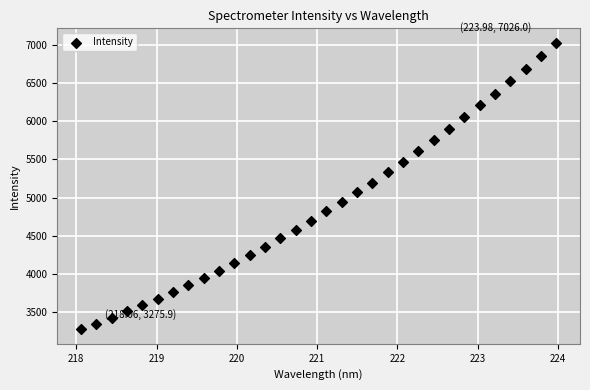

What is the range of X values (max minus min)?

5.9